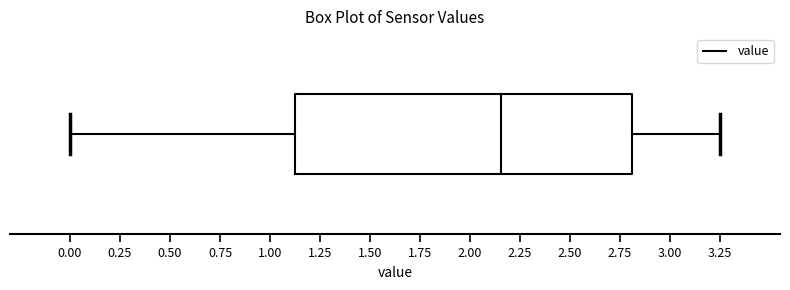

Where is the right edge of the box on the x-axis? The values are not printed on the chart, so give them approximately, as read against the axis.

2.80